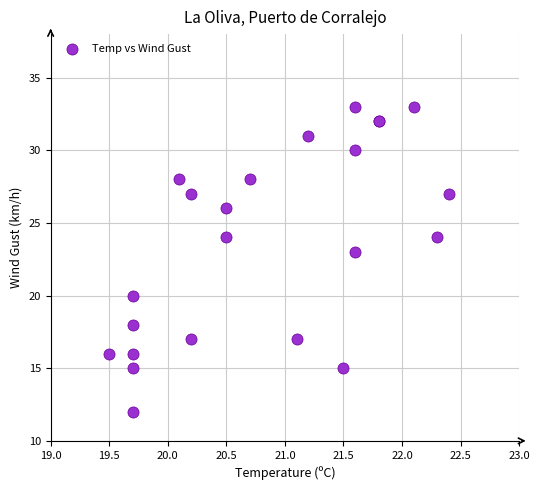

What Y value in the scatter plot is closest to 22?

23